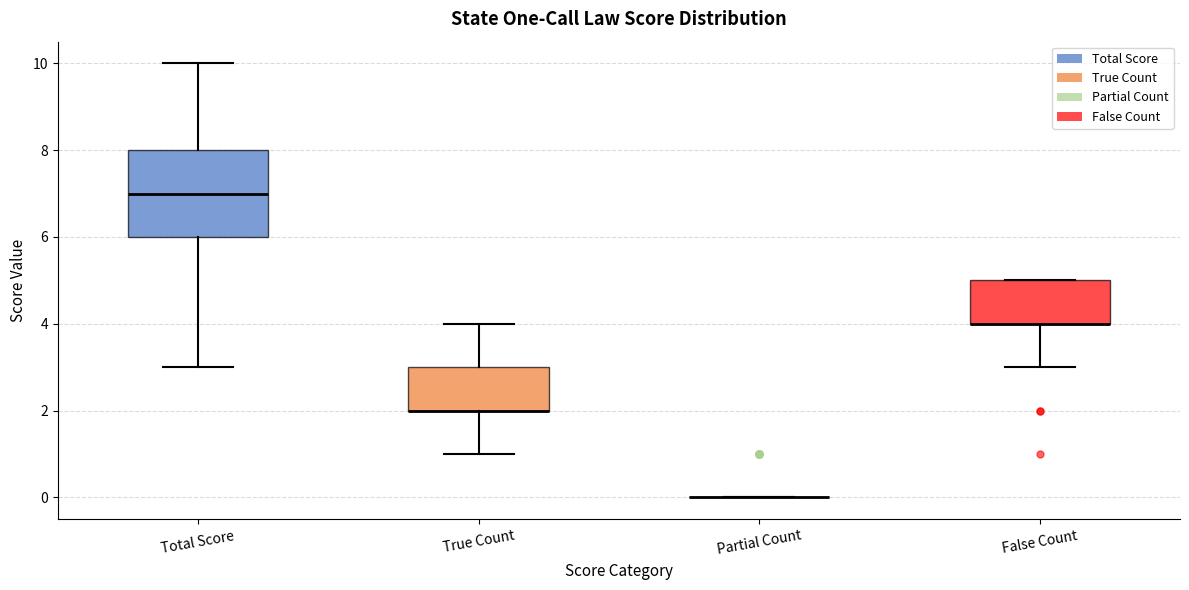

Comparing the boxes themselves (not the whiskers), which one is the tallest?

Total Score